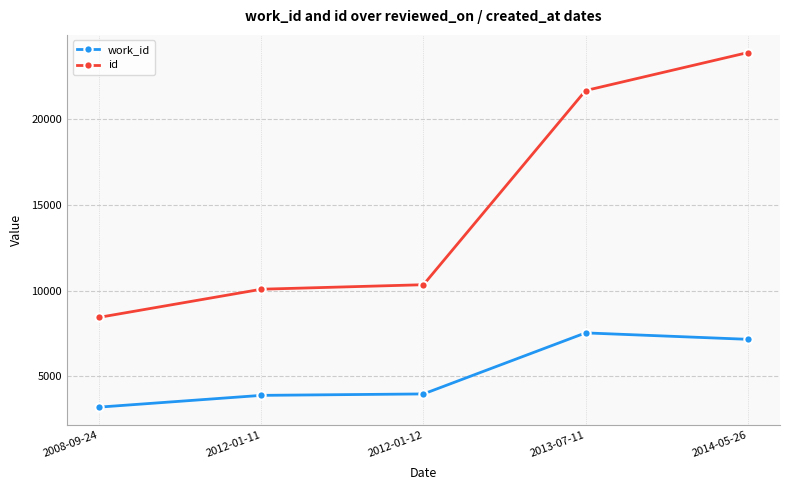

Which category has the highest value in the work_id series?

2013-07-11